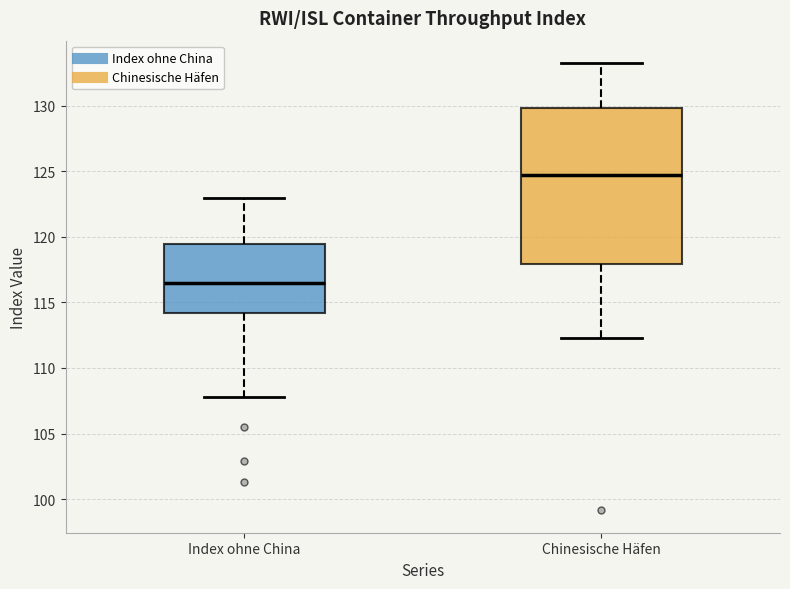

Comparing the boxes themselves (not the whiskers), which one is the tallest?

Chinesische Häfen